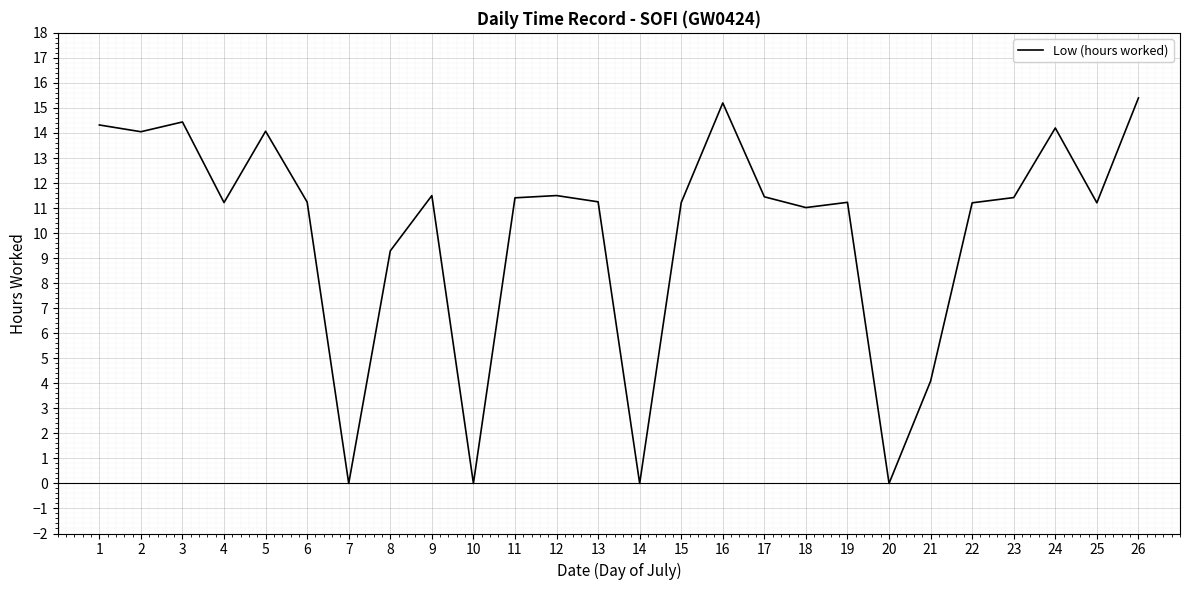

At which label is the value closest to 7?

8